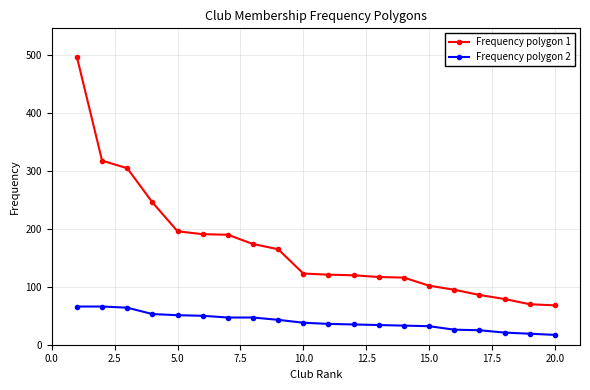

True or false: Frequency polygon 1 and Frequency polygon 2 cross at least once.

False